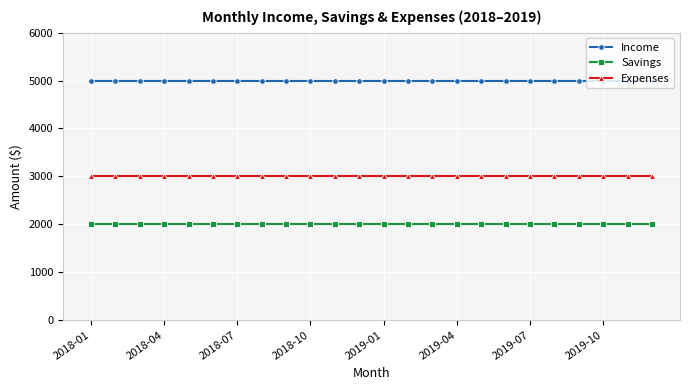

What is the maximum value for Savings?

2000